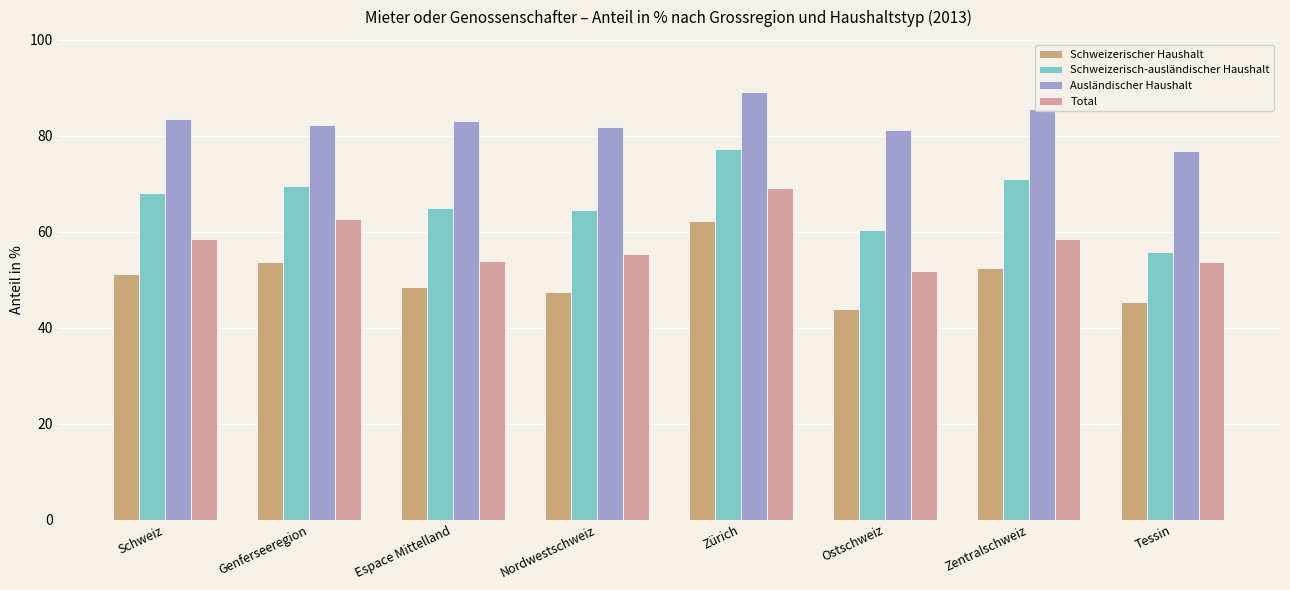

At how many categories does at least one series exceed 71?

8